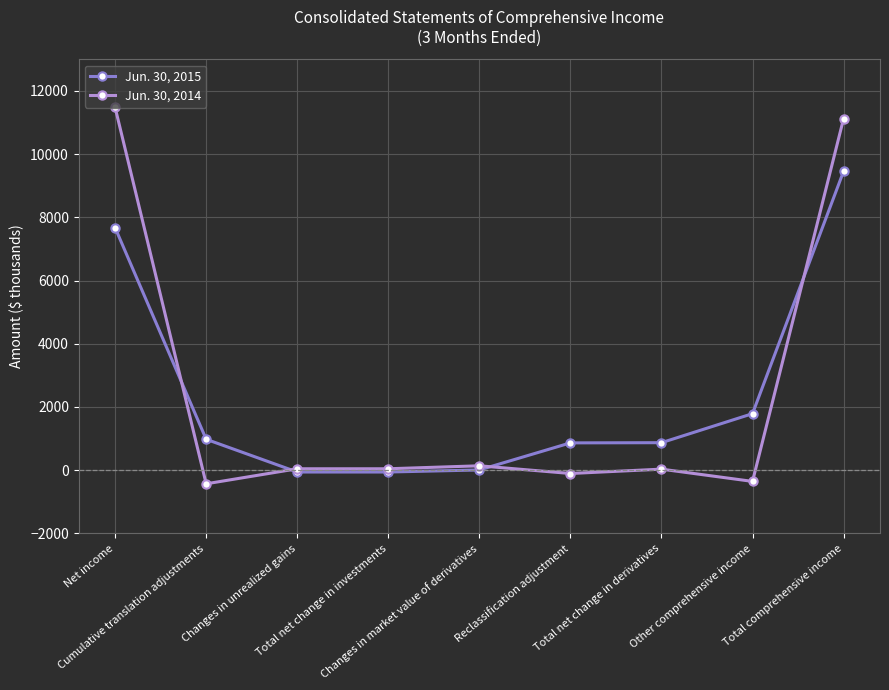

What are all the series names shown in the legend?

Jun. 30, 2015, Jun. 30, 2014